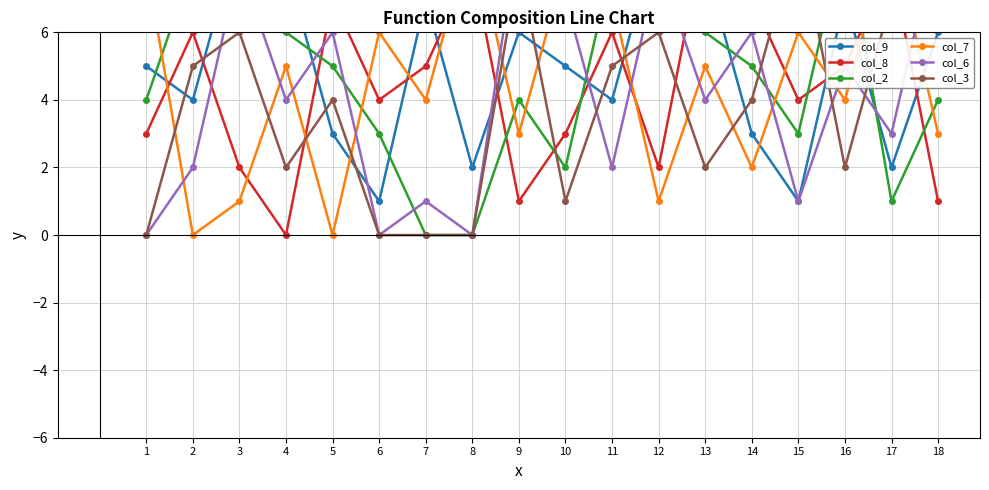

How many data points in col_6 are less than 4?

8